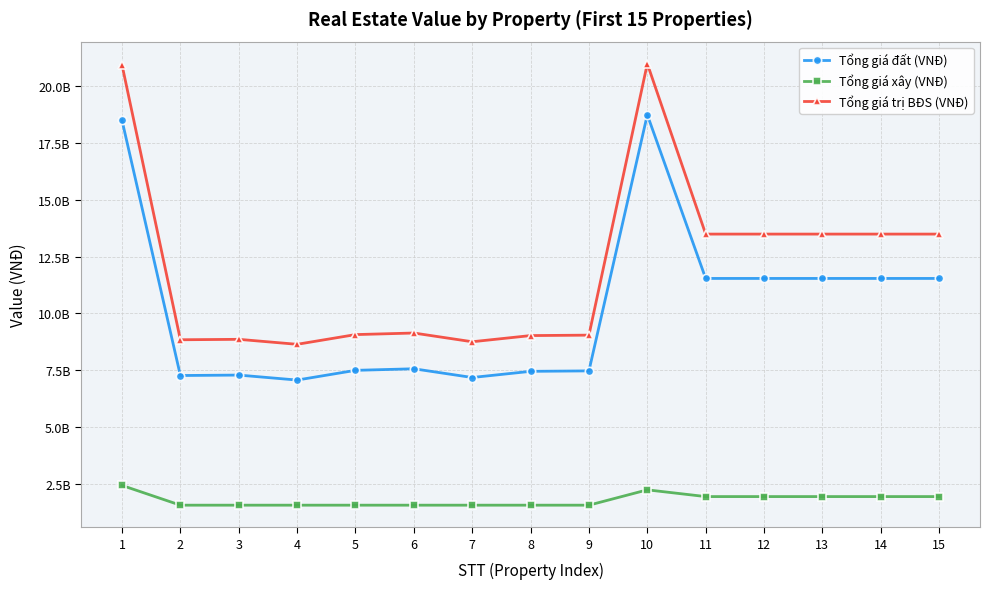

What is the total value across all series at 6?

18282747368.4